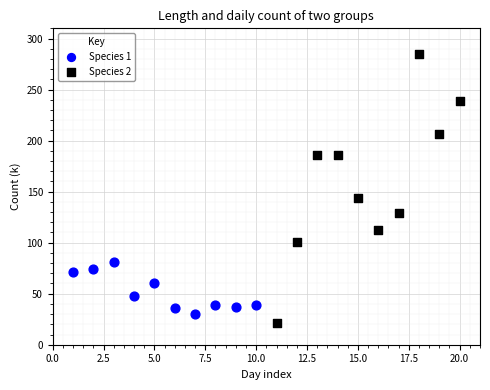

Which series reaches the maximum Y coordinate?

Species 2